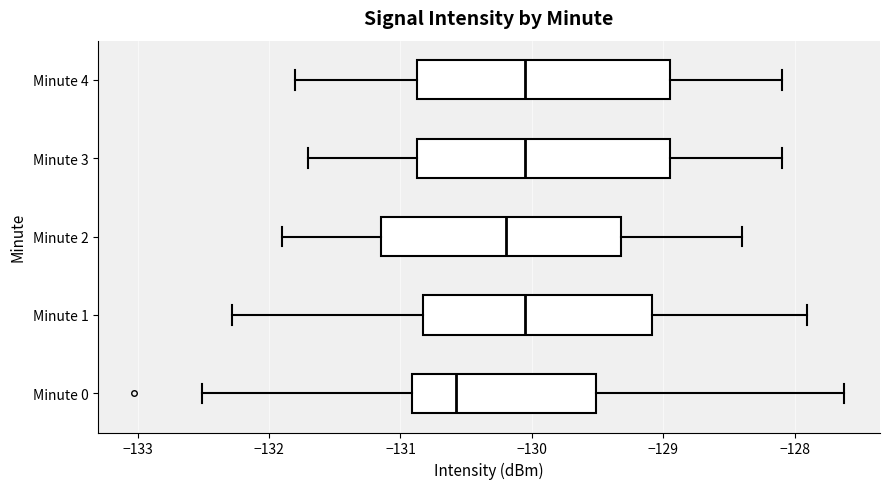

Reading bottom to top, transcribe this box plot: for each box, give where its median line is, the range the box spans, and where its two whiskers end, as read against the x-axis. The values are not printed on the chart, so give them approximately, as read against the axis.

Minute 0: median -130.6, box -130.9 to -129.5, whiskers -132.5 to -127.6
Minute 1: median -130.0, box -130.8 to -129.1, whiskers -132.3 to -127.9
Minute 2: median -130.2, box -131.1 to -129.3, whiskers -131.9 to -128.4
Minute 3: median -130.0, box -130.9 to -128.9, whiskers -131.7 to -128.1
Minute 4: median -130.0, box -130.9 to -128.9, whiskers -131.8 to -128.1